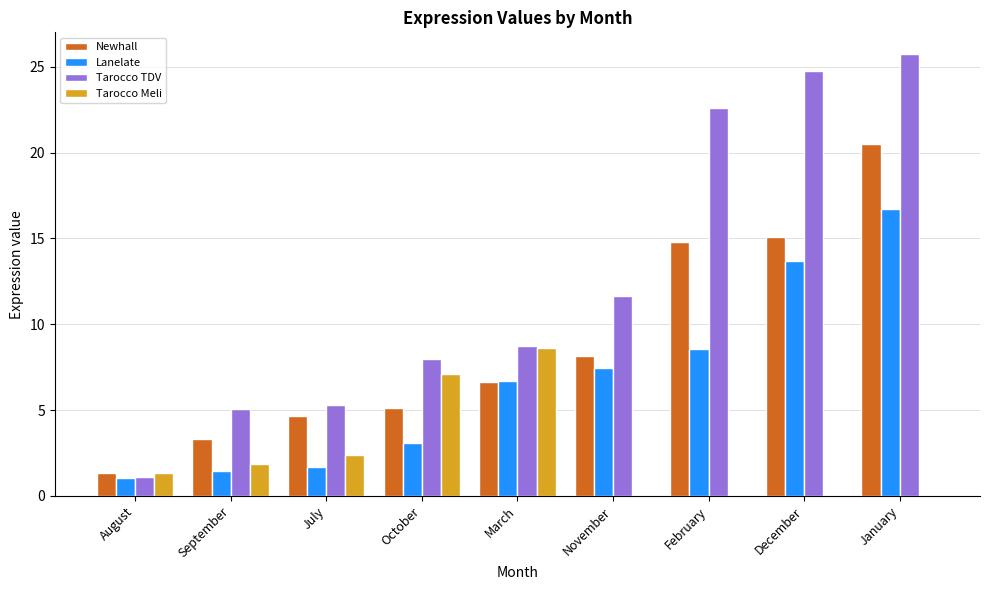

What is the total value across all series at October?

23.3